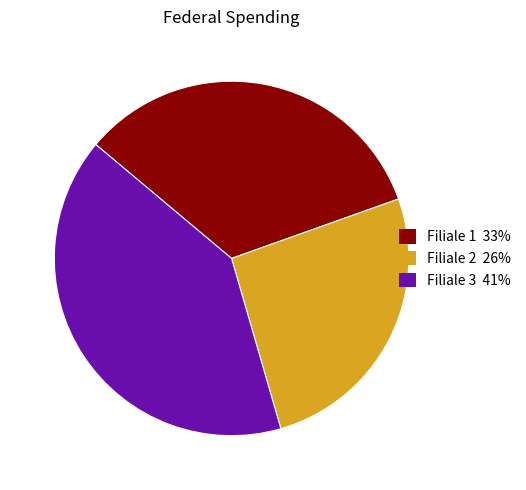

Is there any slice that represents more than half of the pie?

No